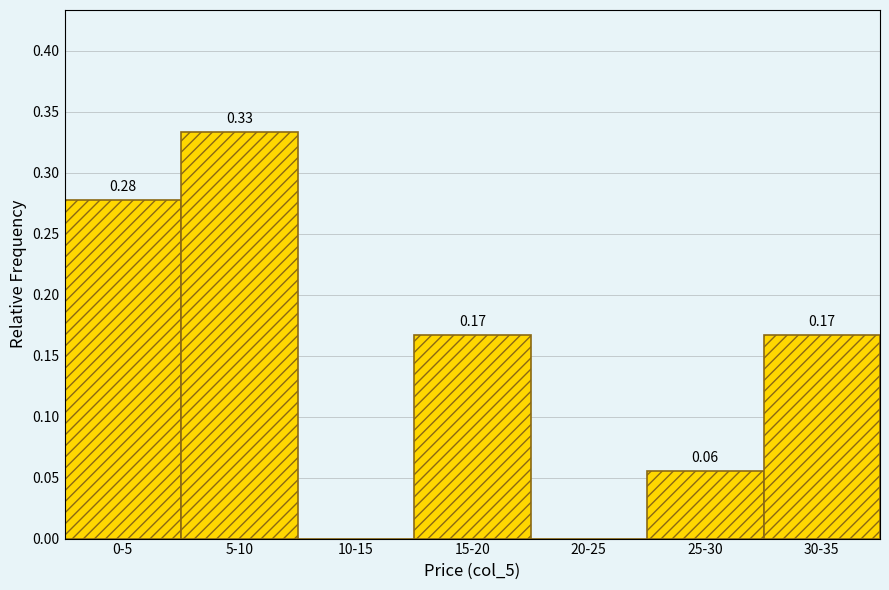

Between 10-15 and 15-20, which is larger?

15-20